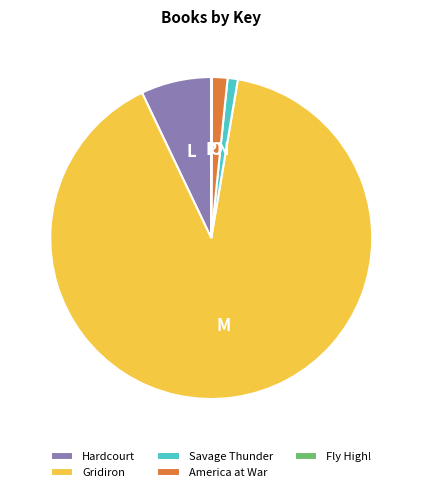

Combined, do America at War and Savage Thunder account for over 50%?

No